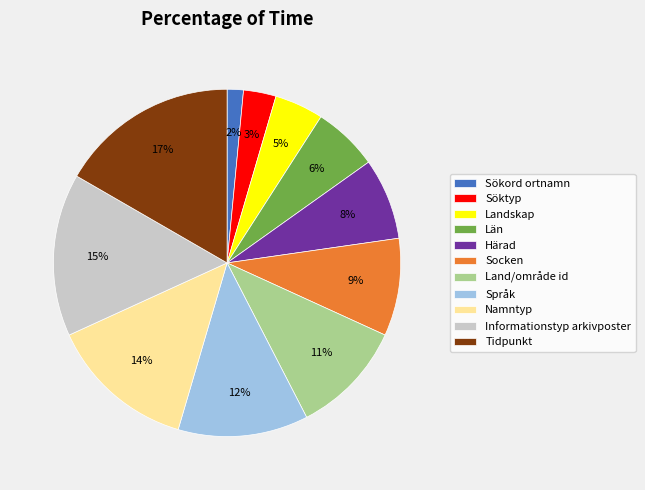

Do Språk and Tidpunkt together represent more than half of the pie?

No